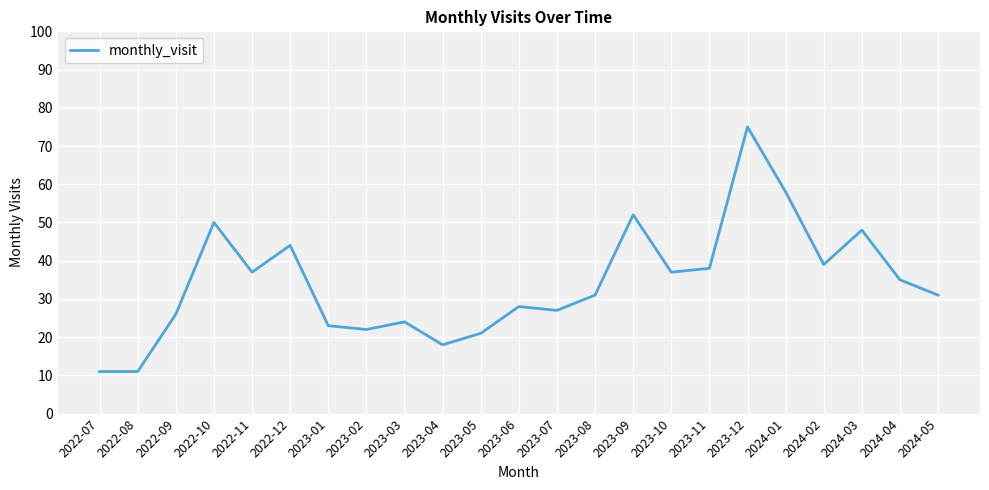

What is the sum of the values at 2023-06 and 2022-08?

39